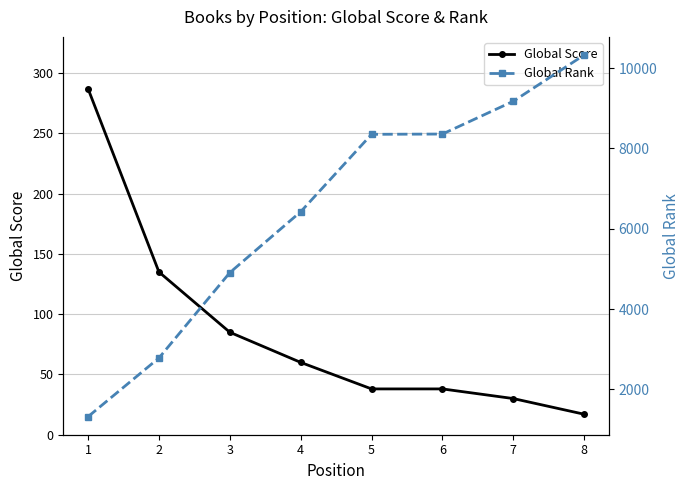

True or false: Global Score has more than 0 interior local peaks.

False